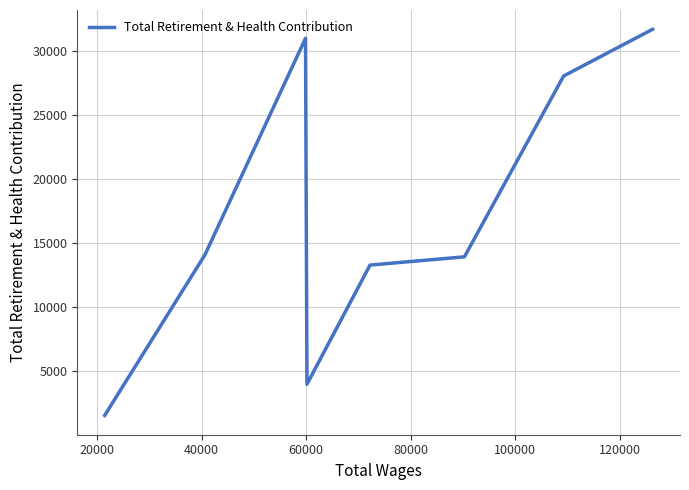

What is the smallest value displayed?

1512